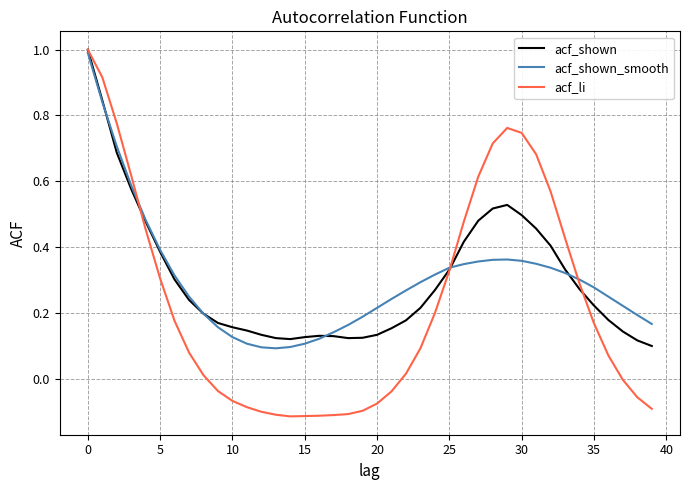

What is the maximum value shown in the chart?

1.0